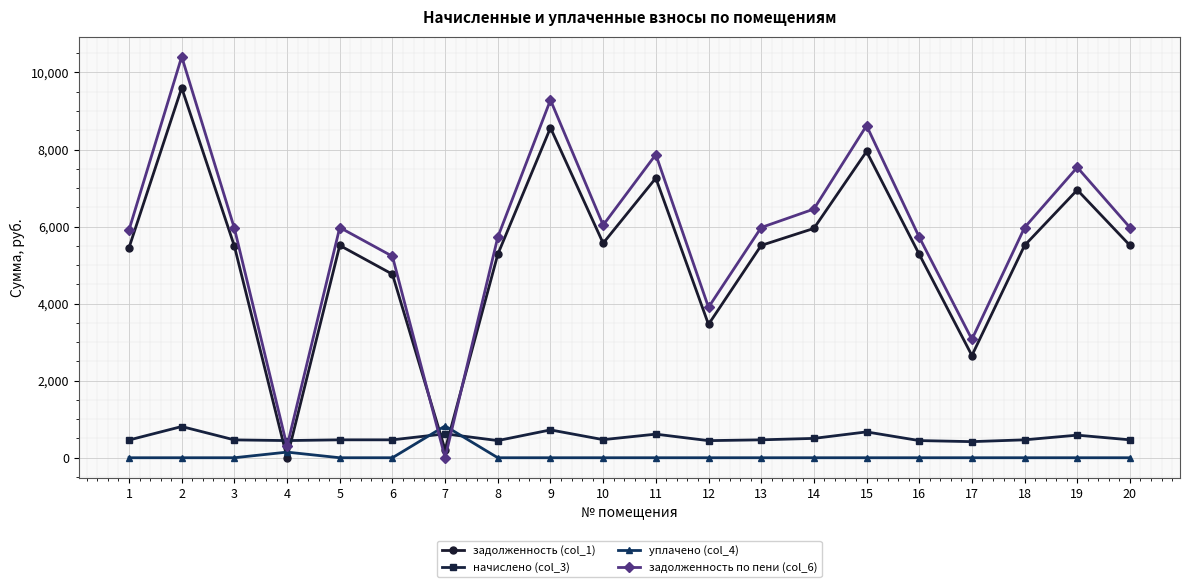

What is the maximum value shown in the chart?

10410.0